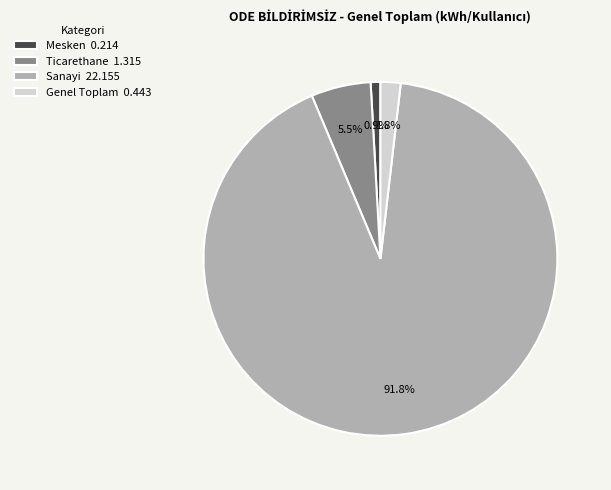

Which slice is the largest?

Sanayi 22.155